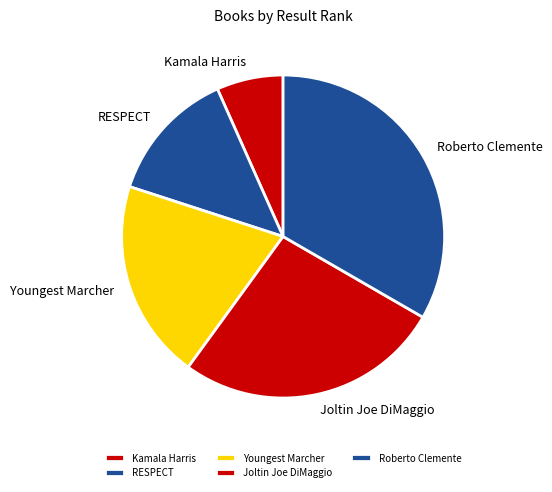

Which slice is the smallest?

Kamala Harris